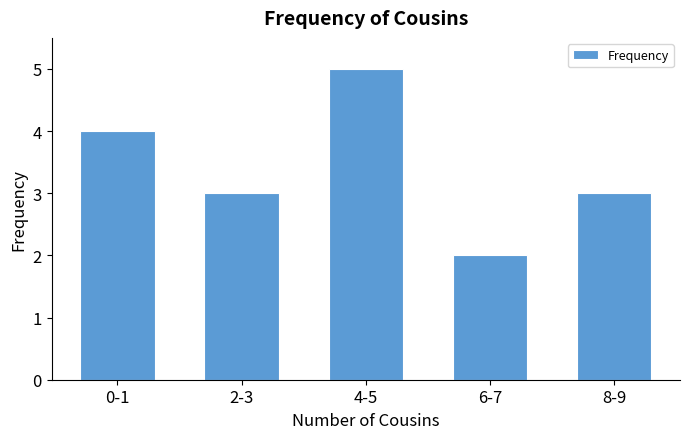

Reading left to right, extract all data points from this chart.

4	3	5	2	3